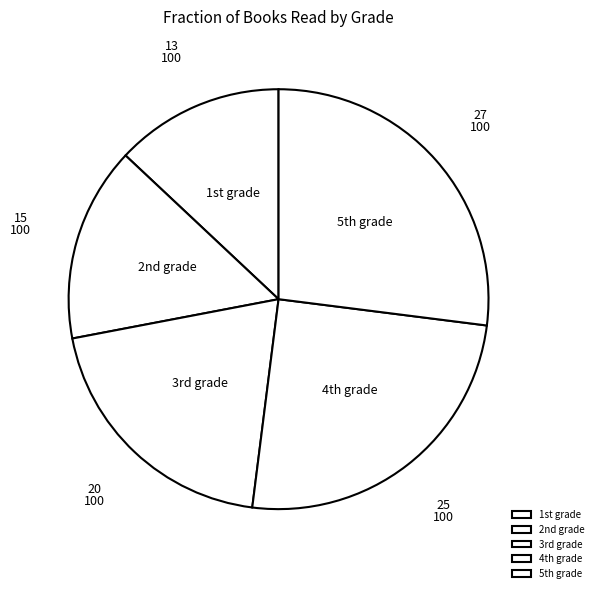

Rank the categories by value from lowest to highest.

1st grade, 2nd grade, 3rd grade, 4th grade, 5th grade